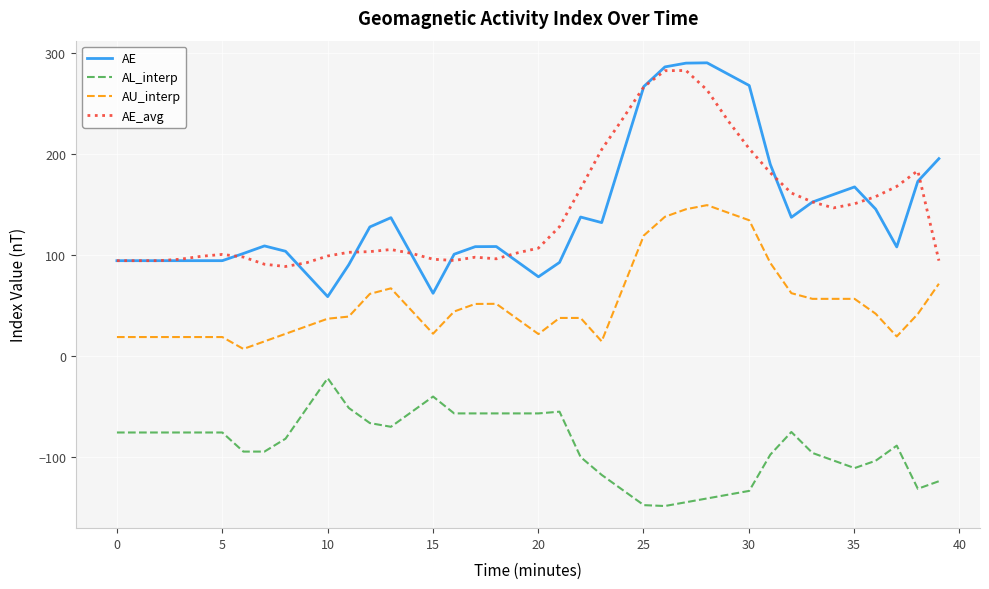

What is the maximum value shown in the chart?

289.9